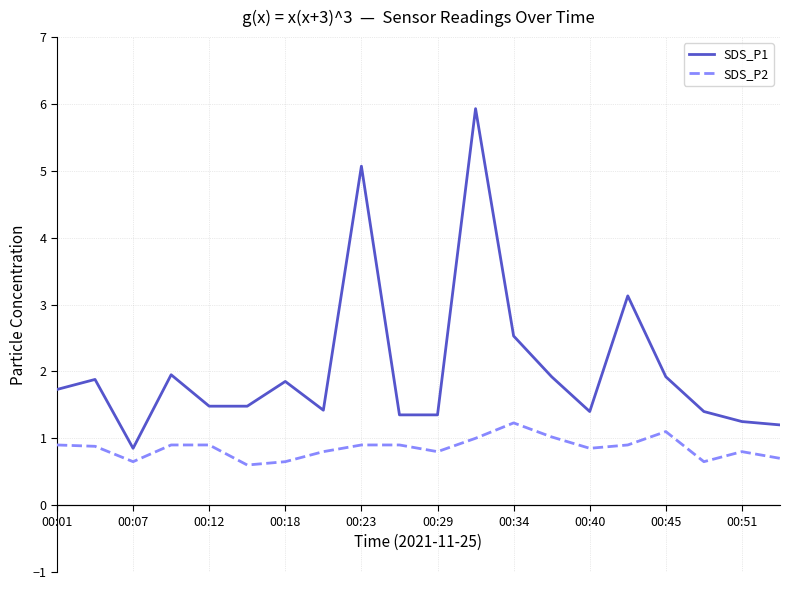

What is the maximum value for SDS_P2?

1.2